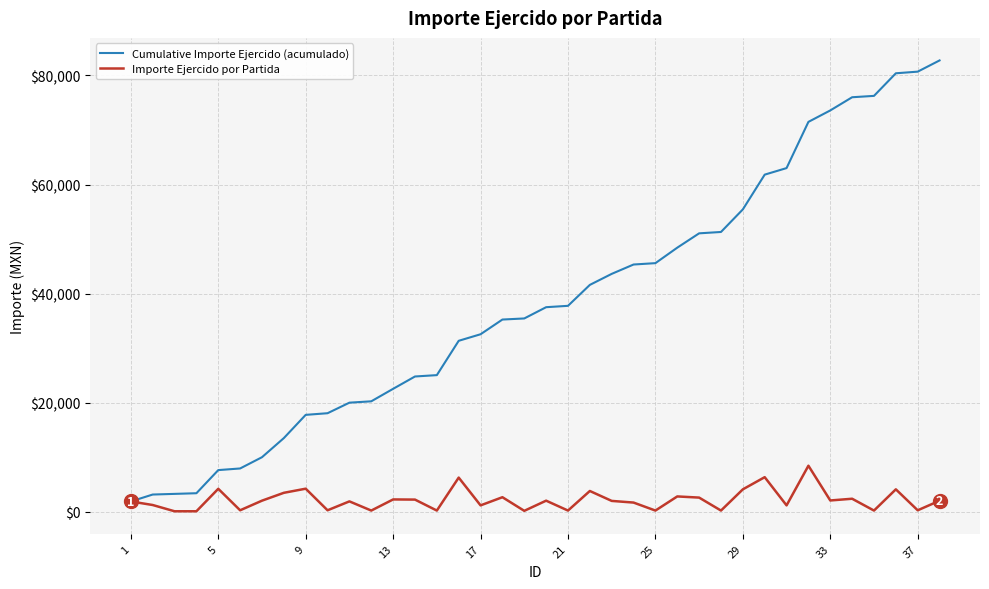

List the series in order of their overall mean, highest first.

Cumulative Importe Ejercido (acumulado), Importe Ejercido por Partida